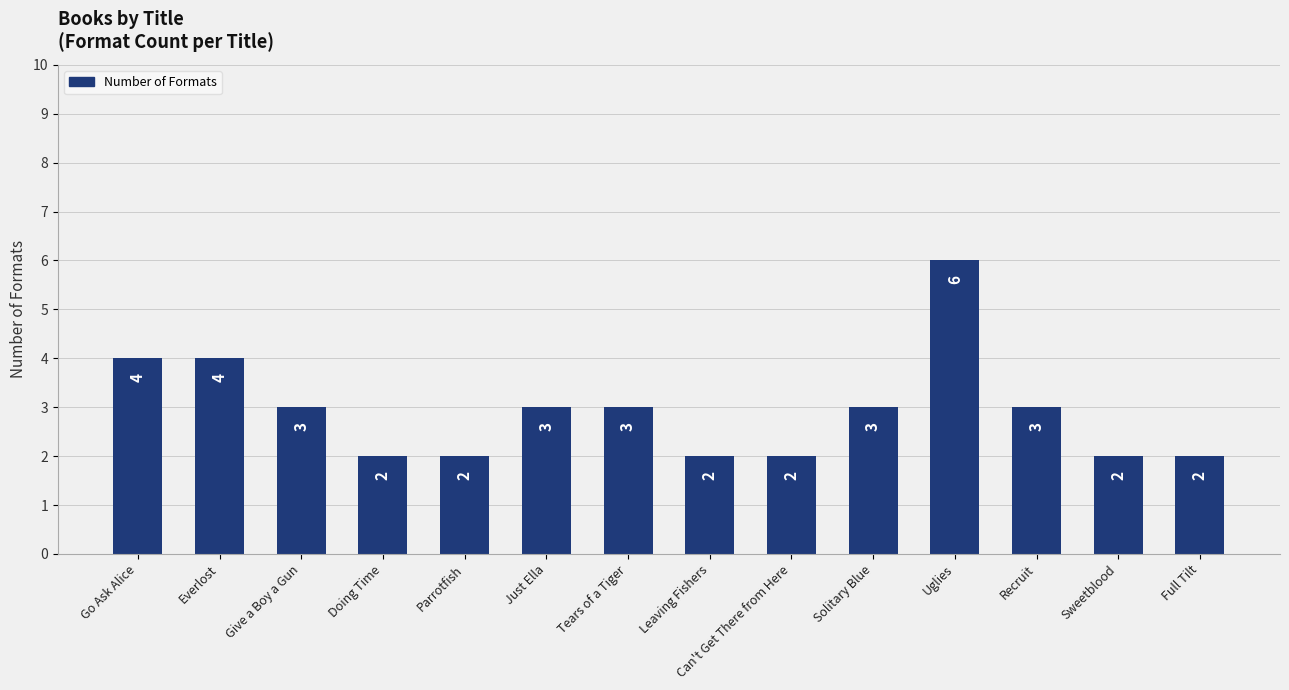

At which label does the data first exceed 3?

Go Ask Alice